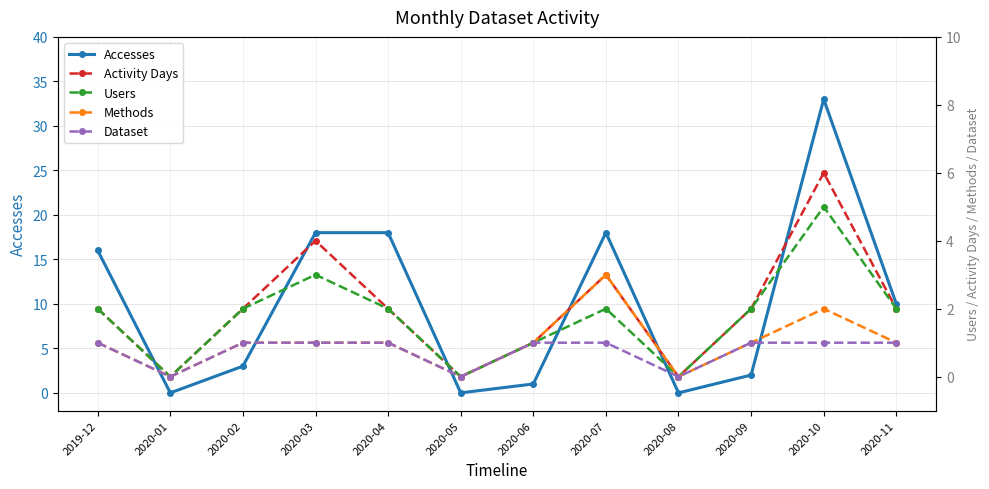

Is the value of Users at 2020-07 greater than the value of Methods at 2020-05?

Yes